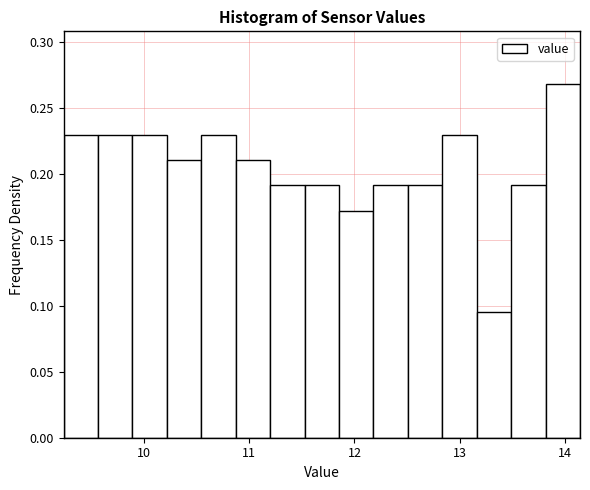

Read against the x-axis, roughly where is the centre of the tallest bar?

14.0